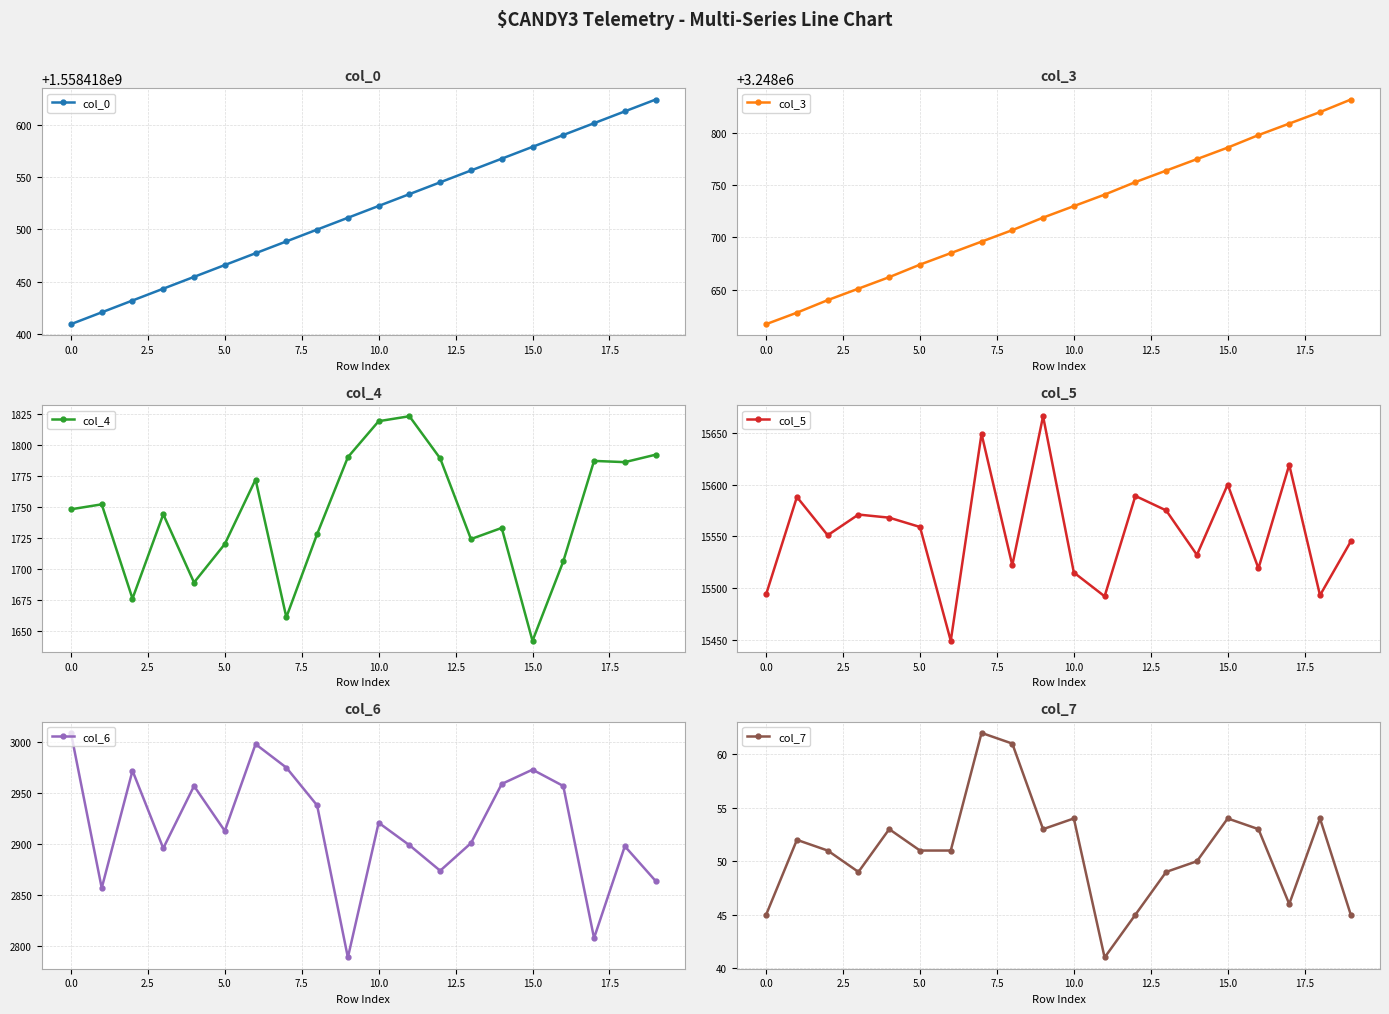

What is the label of the 4th point from the left?

5.0